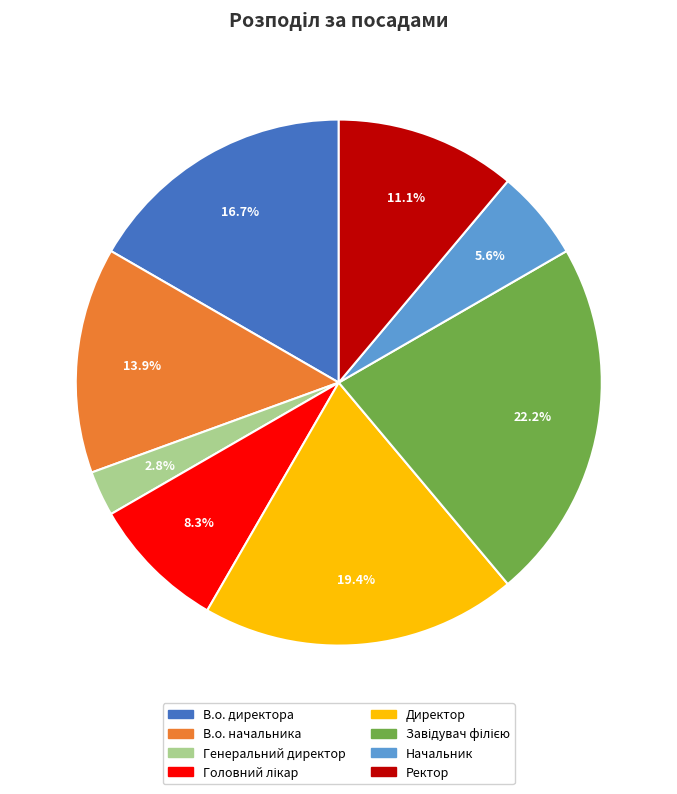

Which slice is the smallest?

Генеральний директор